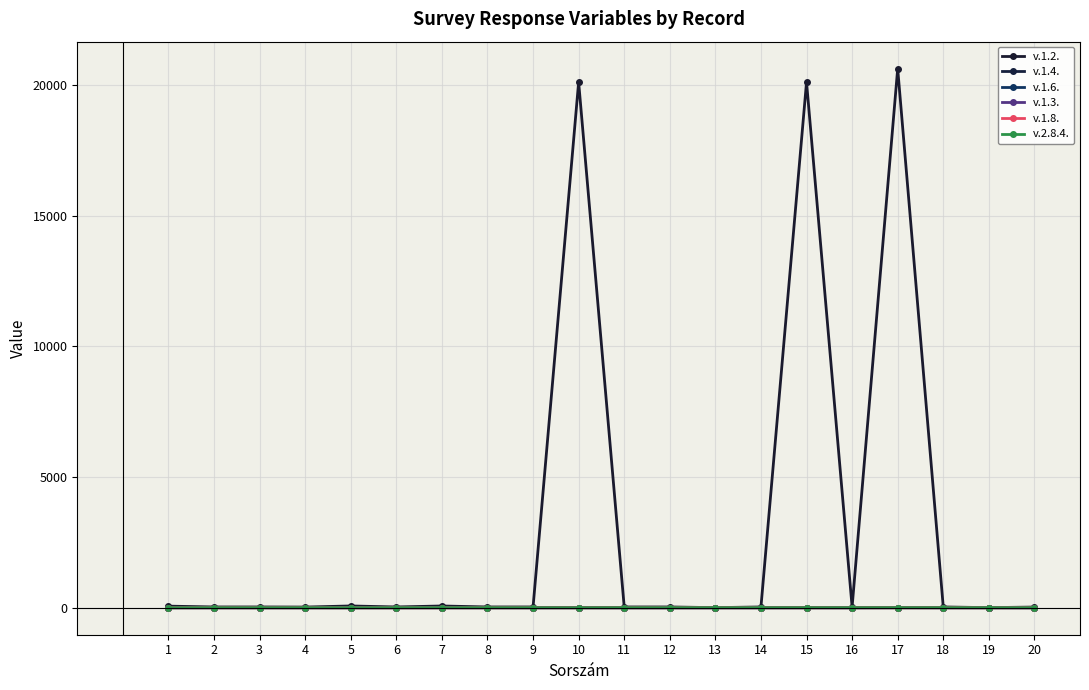

What is the difference between the highest and lowest values at 4?

27